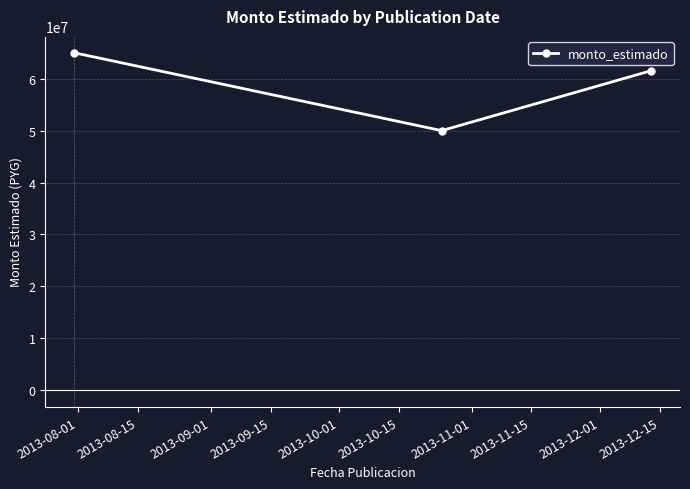

Reading left to right, list all the values displayed in this chart.

65000000	50000000	61543780